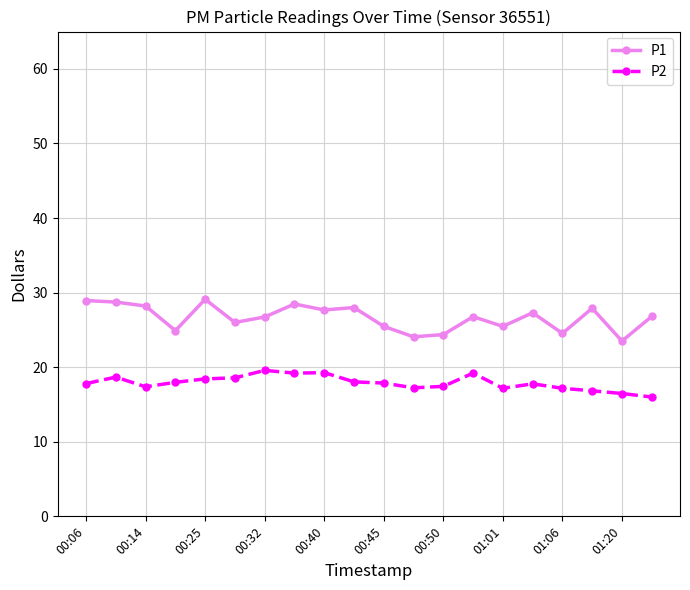

True or false: P1 and P2 intersect in this chart.

False